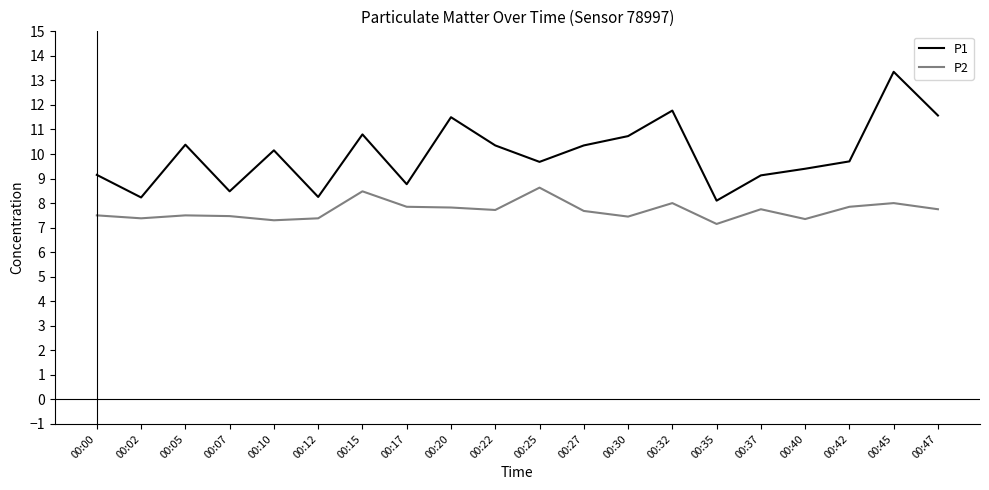

What is the total value across all series at 00:40?

16.8